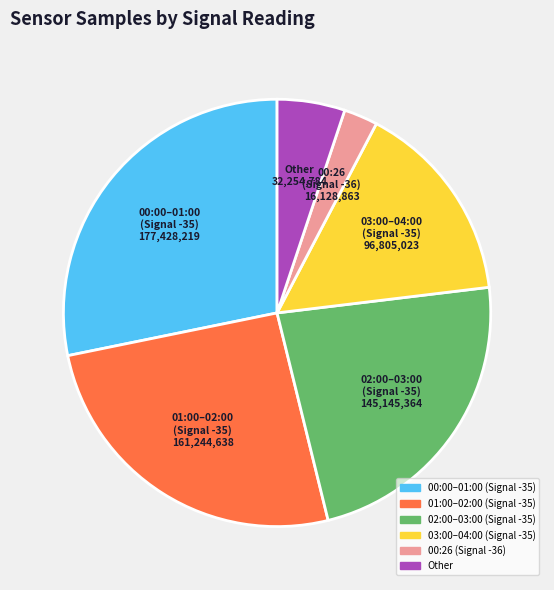

How many slices are in this pie chart?

6